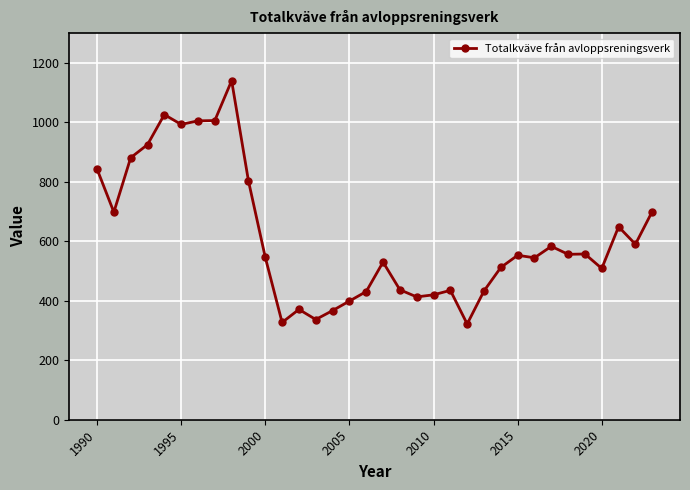

True or false: there are more than 2 points higher than both neighbors.

True